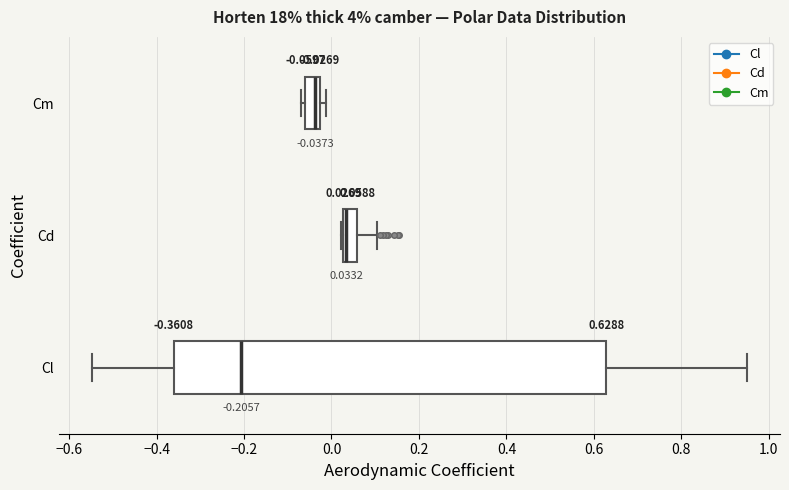

Comparing the boxes themselves (not the whiskers), which one is the widest?

Cl